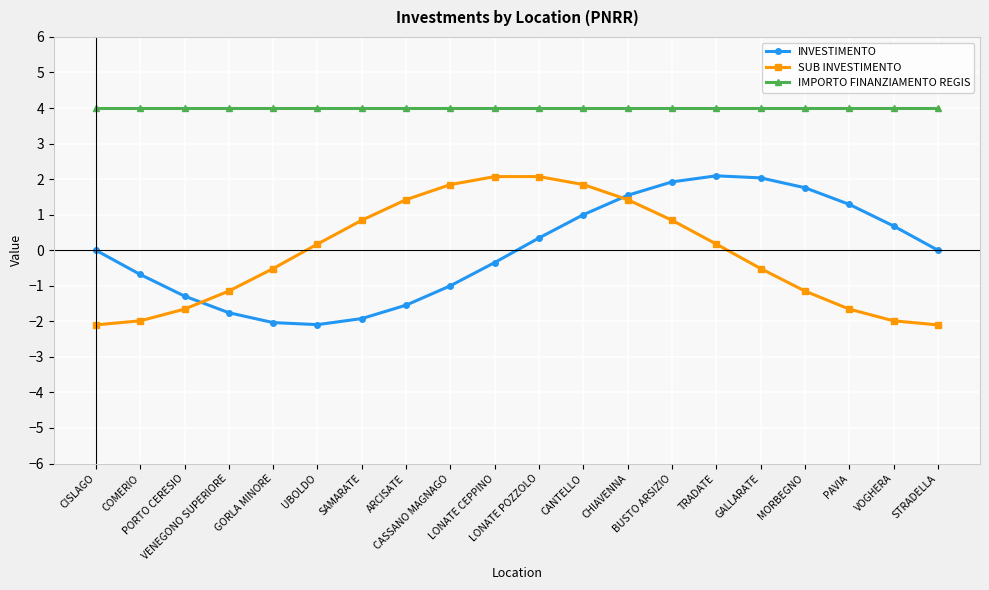

What is the difference between the maximum and second lowest values in the SUB INVESTIMENTO series?

4.2